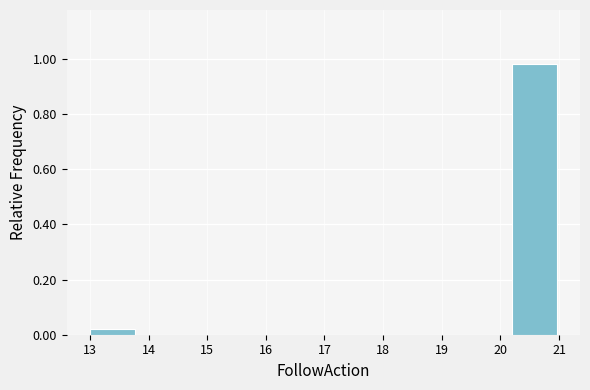

Which range on the x-axis has the tallest bar?

20.2 to 21.0